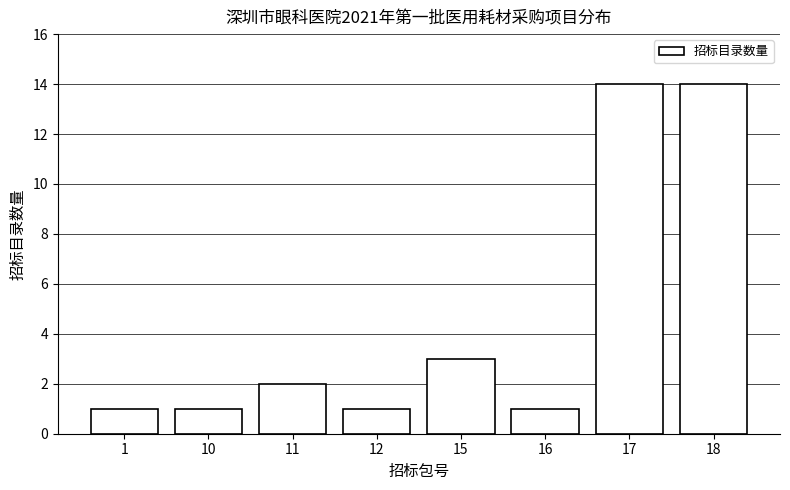

Reading right to left, extract all data points from this chart.

18=14	17=14	16=1	15=3	12=1	11=2	10=1	1=1